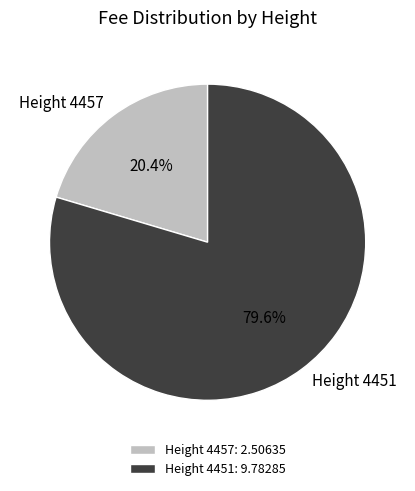

Does any single category account for the majority?

Yes